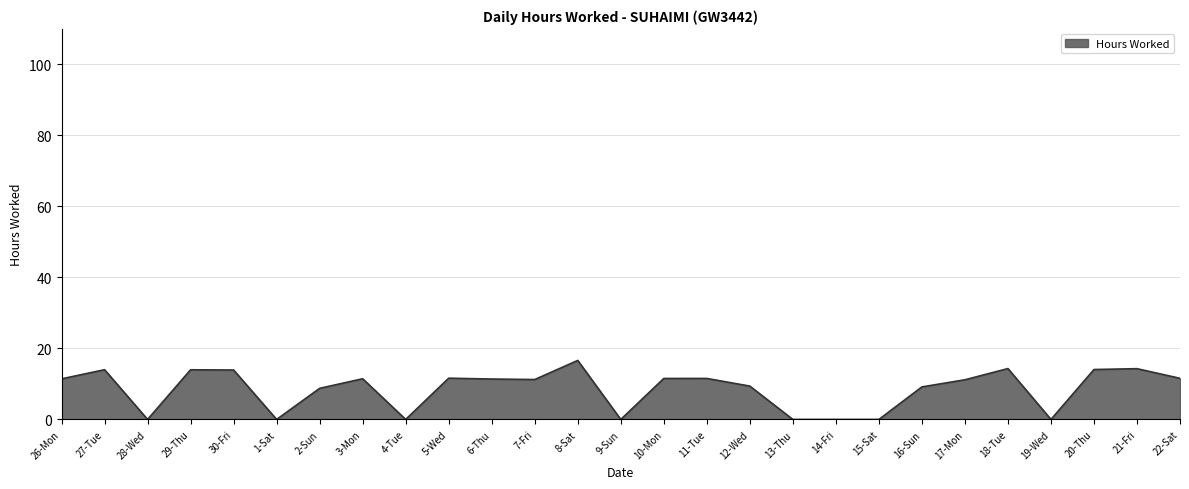

What is the sum of all values?

231.5